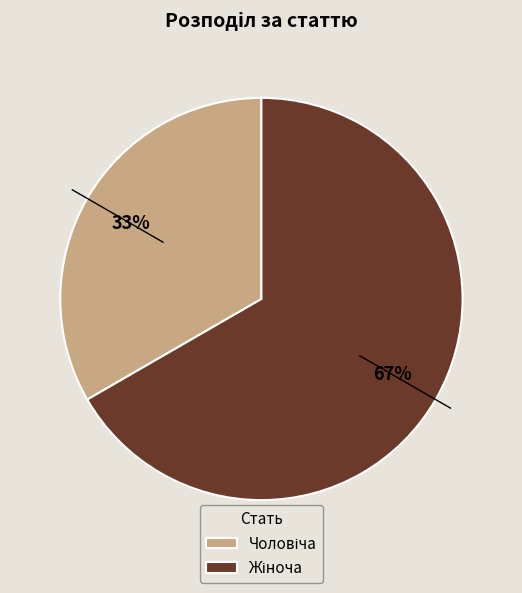

Does any single category account for the majority?

Yes